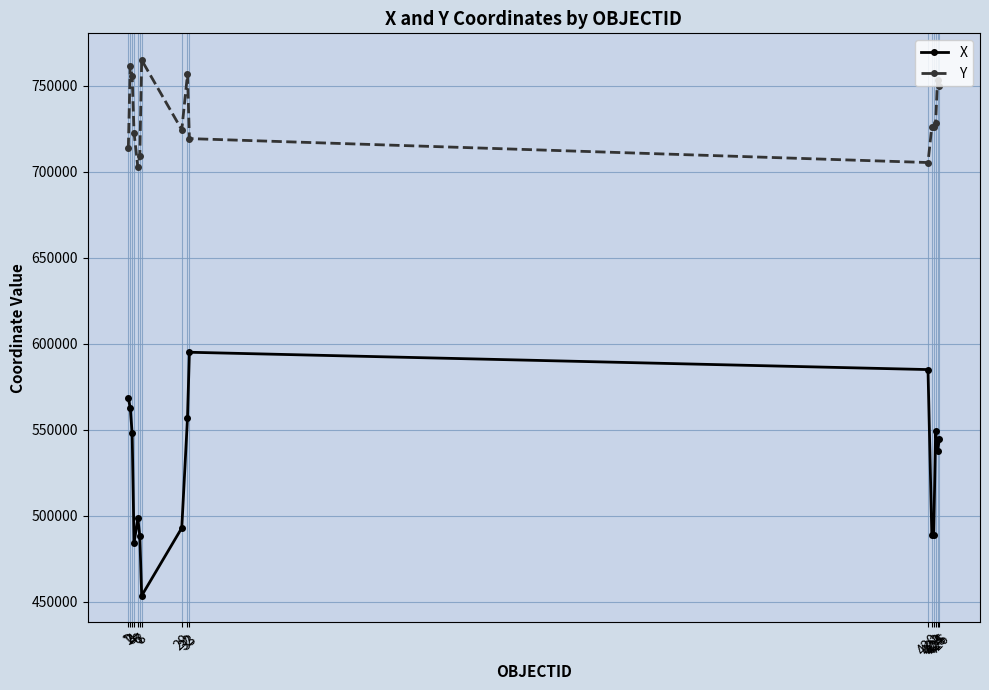

Rank the series by their average value, from lowest to highest.

X, Y